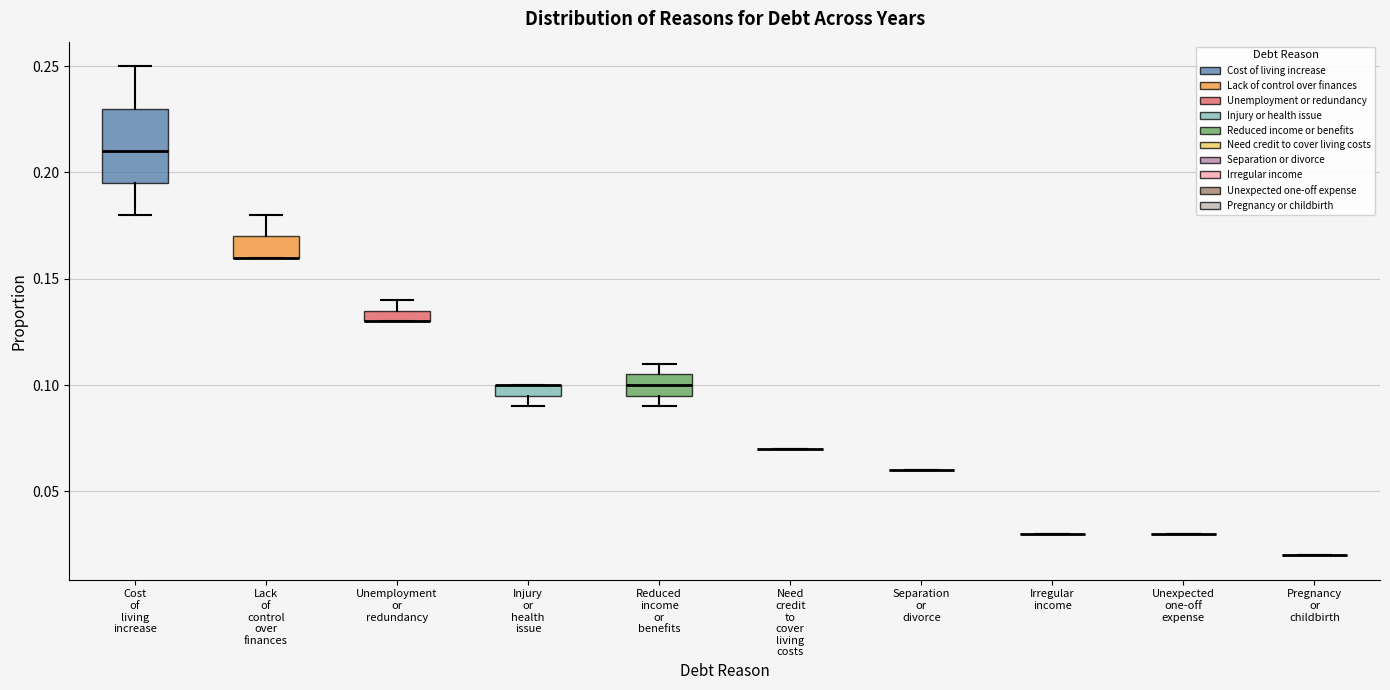

Where does the upper whisker of the box for Lack of control over finances end on the y-axis? The values are not printed on the chart, so give them approximately, as read against the axis.

0.180